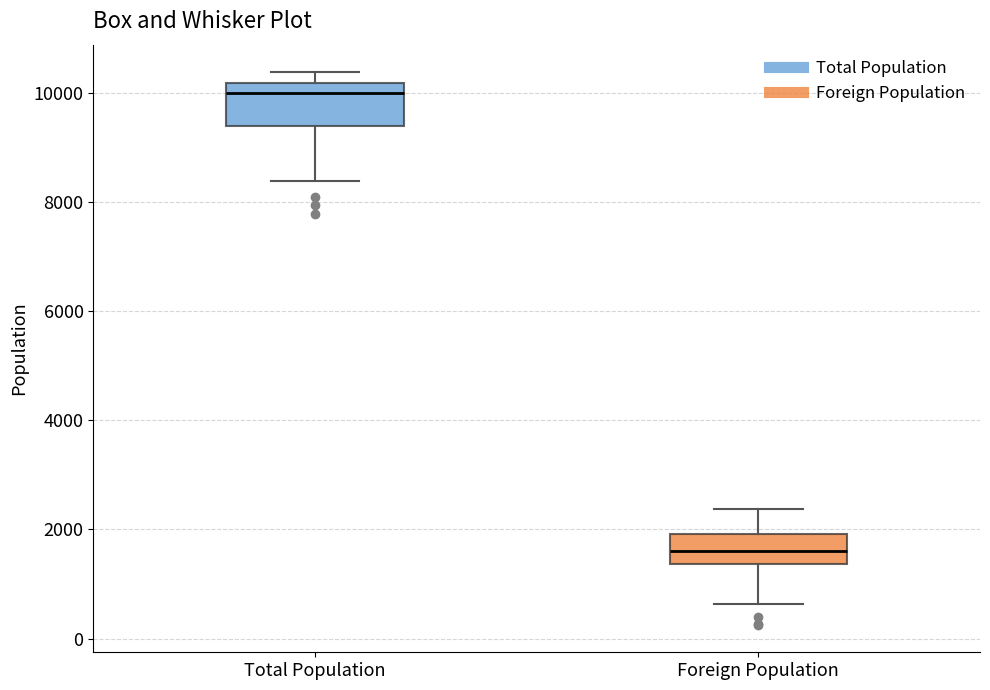

Reading left to right, transcribe this box plot: for each box, give where its median line is, the range the box spans, and where its two whiskers end, as read against the y-axis. The values are not printed on the chart, so give them approximately, as read against the axis.

Total Population: median 10000, box 9400 to 10200, whiskers 8400 to 10400
Foreign Population: median 1600, box 1400 to 2000, whiskers 600 to 2400